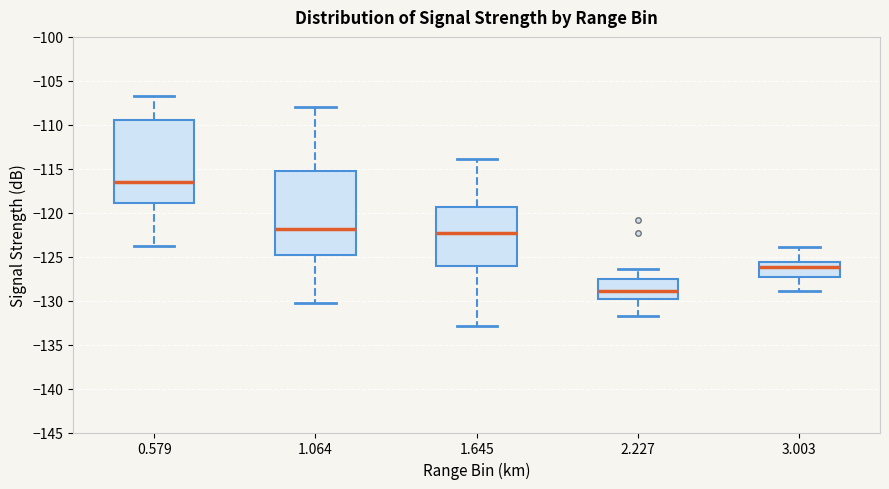

Reading left to right, read every box against the y-axis: the position of its median line, the range the box covers, and the ends of its whiskers. The values are not printed on the chart, so give them approximately, as read against the axis.

0.579: median -116.5, box -119.0 to -109.5, whiskers -124.0 to -106.5
1.064: median -122.0, box -125.0 to -115.0, whiskers -130.5 to -108.0
1.645: median -122.5, box -126.0 to -119.5, whiskers -133.0 to -114.0
2.227: median -129.0, box -130.0 to -127.5, whiskers -131.5 to -126.5
3.003: median -126.0, box -127.5 to -125.5, whiskers -129.0 to -124.0